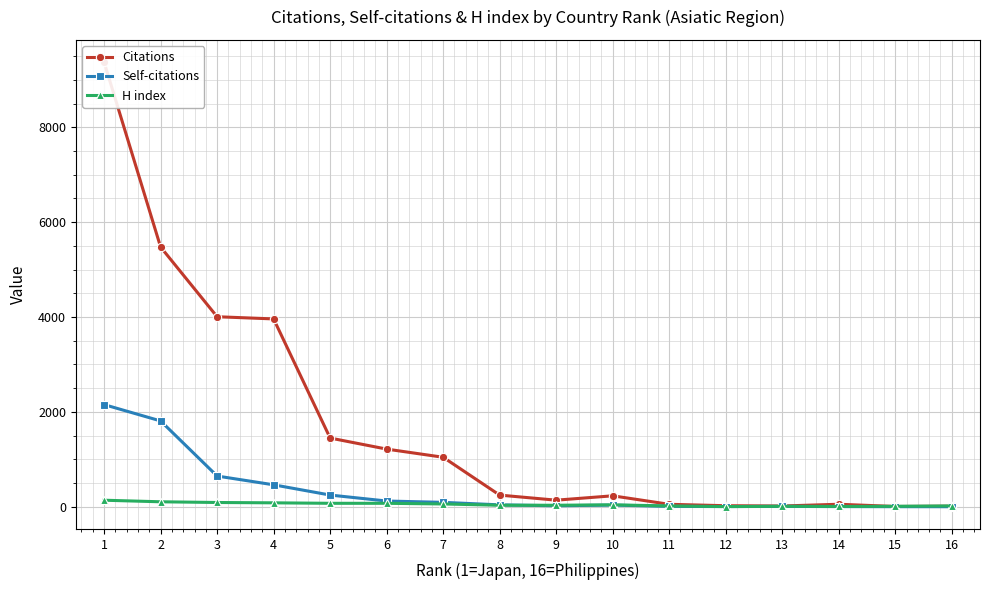

The H index series shows 104 at 2. True or false?

True